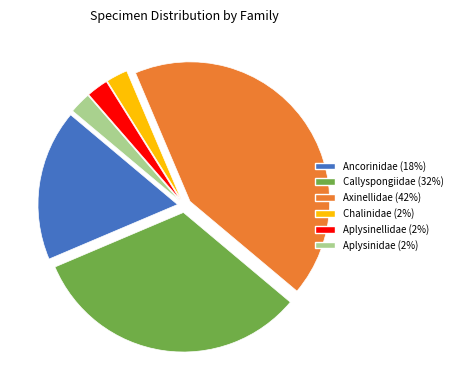

Between Ancorinidae and Callyspongiidae, which is larger?

Callyspongiidae